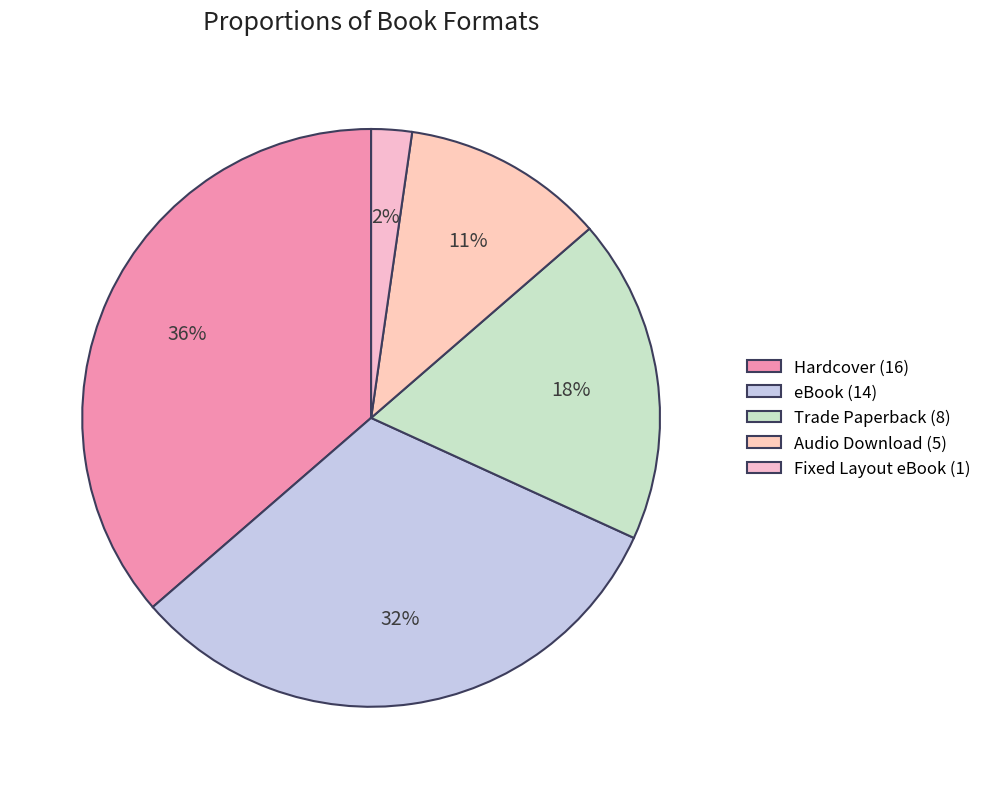

Does Fixed Layout eBook represent more than half of the total?

No